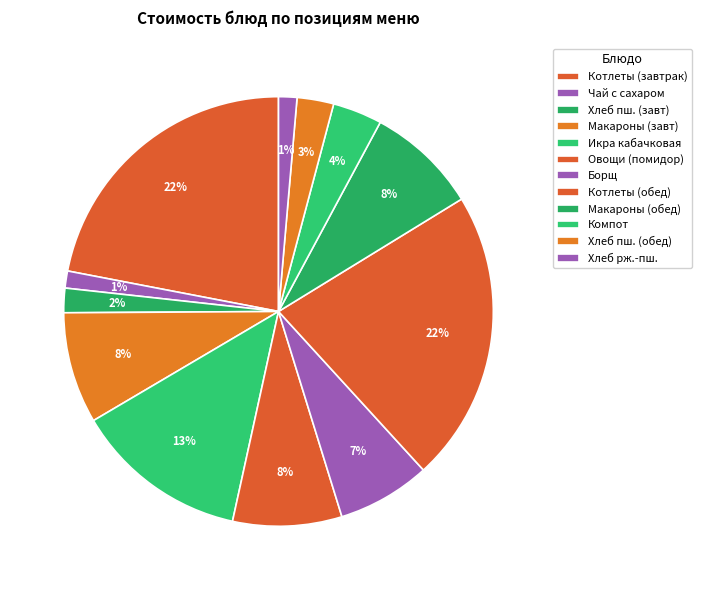

How many segments does this pie chart have?

12